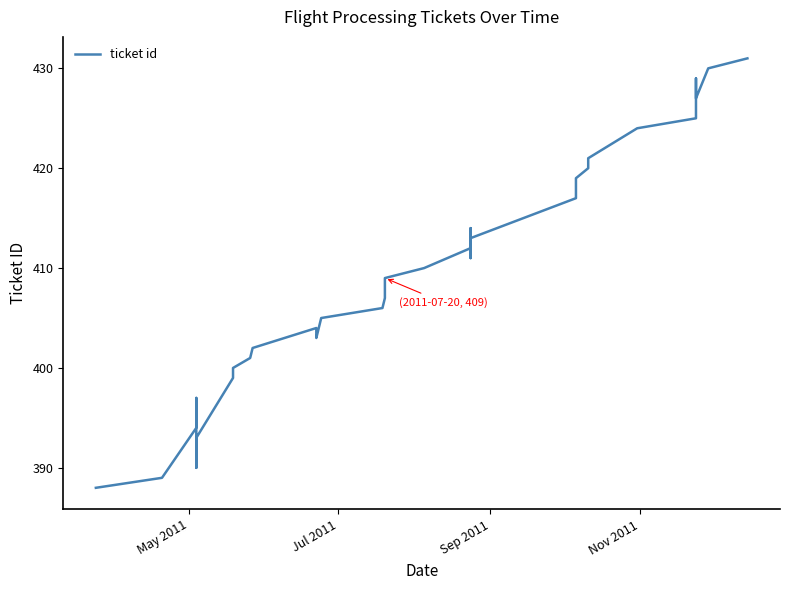

How many data points are above 409?

18